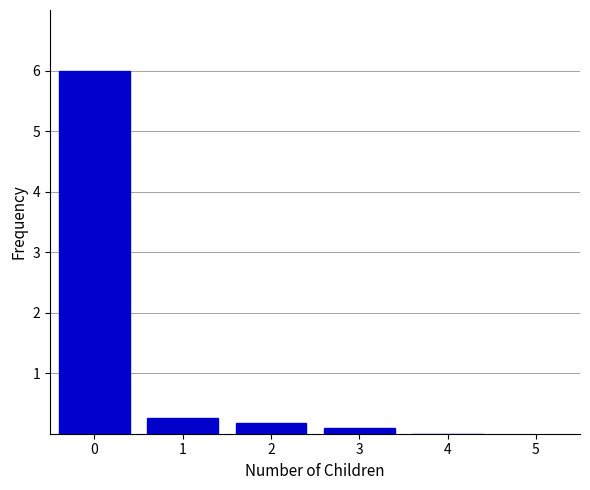

Reading left to right, transcribe all the data shown in this chart.

0=6.0	1=0.3	2=0.2	3=0.1	4=0.0